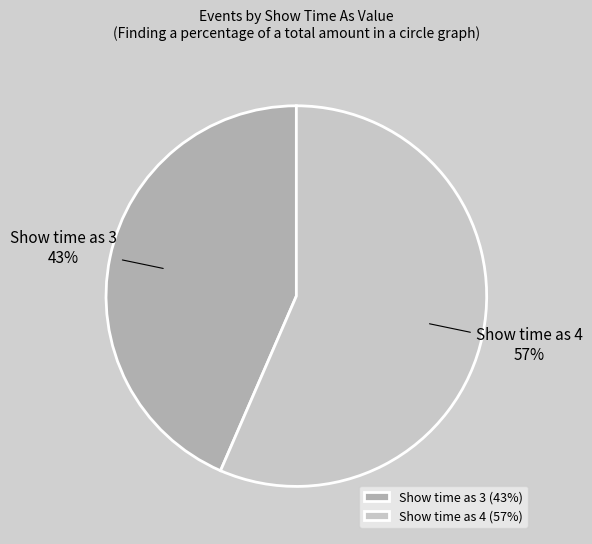

The Show time as 4 slice represents 46% of the pie. True or false?

False